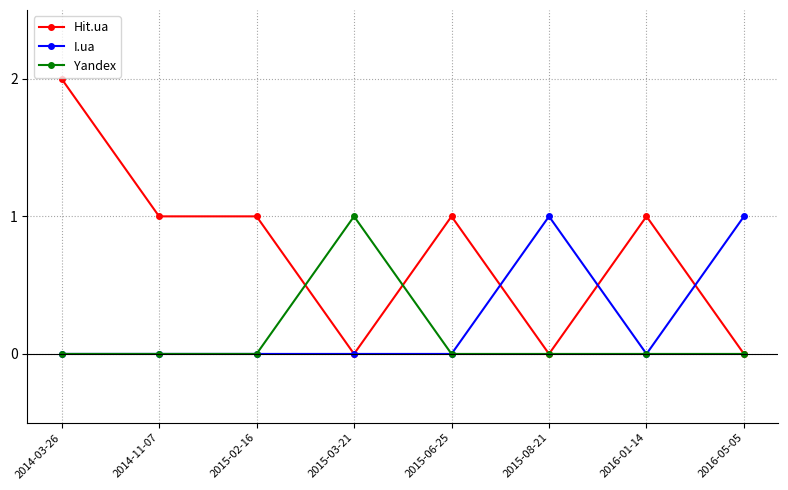

What is the label of the 2nd point from the right?

2016-01-14